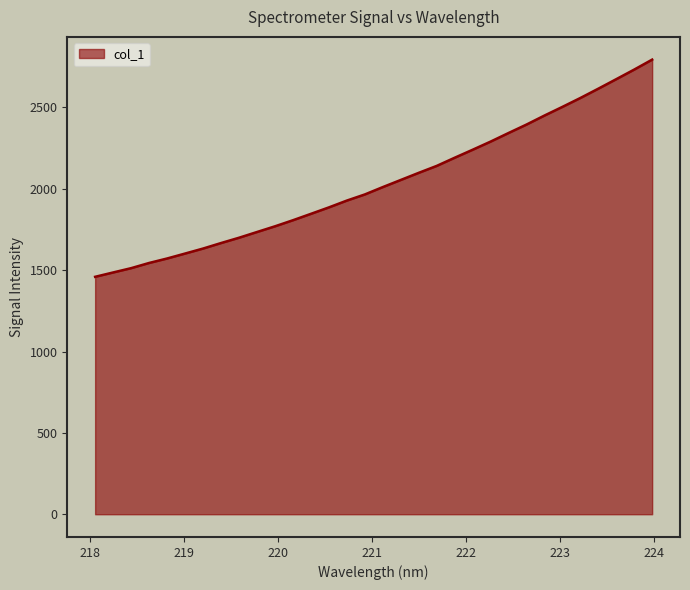

What is the difference between the maximum and minimum values?

1334.6